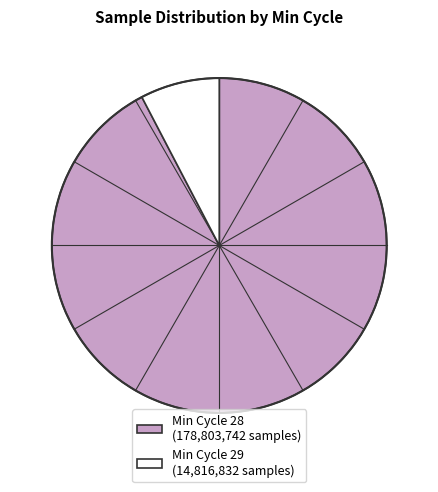

Count the number of slices in the pie.

2